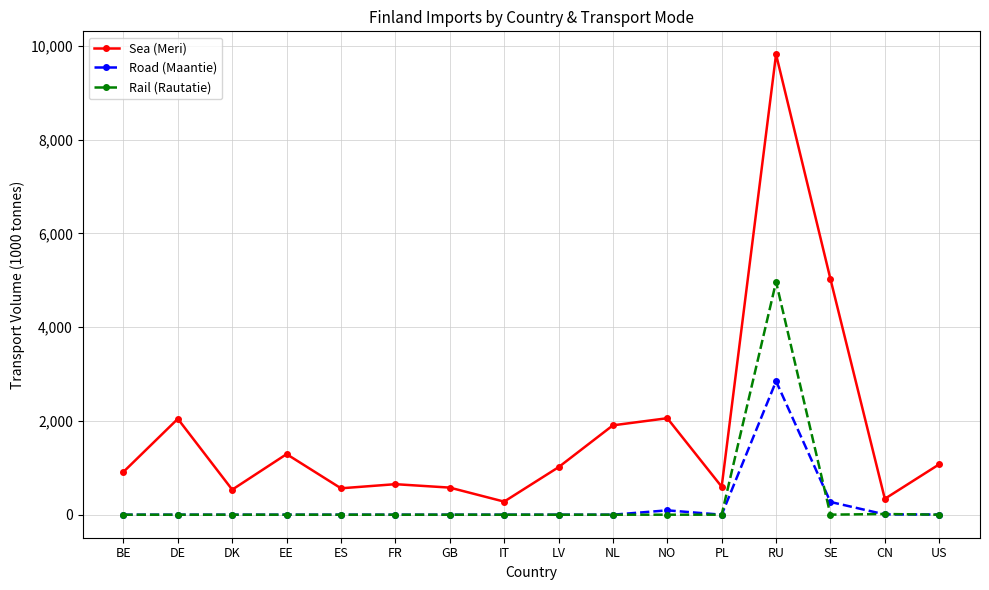

List the series in order of their peak value, highest first.

Sea (Meri), Rail (Rautatie), Road (Maantie)